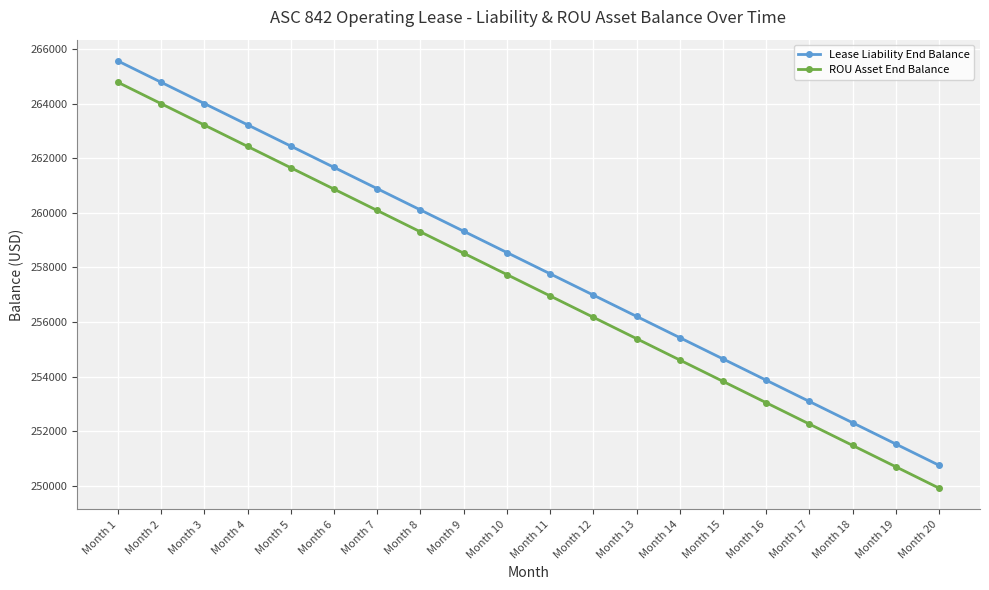

At which label does ROU Asset End Balance first exceed 257738?

Month 1